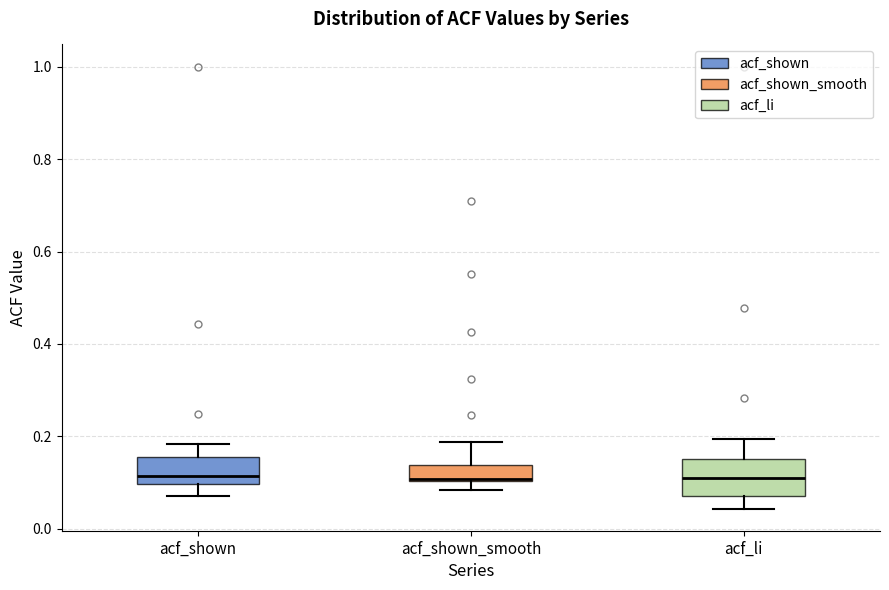

Reading left to right, transcribe this box plot: for each box, give where its median line is, the range the box spans, and where its two whiskers end, as read against the y-axis. The values are not printed on the chart, so give them approximately, as read against the axis.

acf_shown: median 0.12, box 0.10 to 0.16, whiskers 0.08 to 0.18
acf_shown_smooth: median 0.10 (drawn on the box's lower edge), box 0.10 to 0.14, whiskers 0.08 to 0.18
acf_li: median 0.12, box 0.08 to 0.16, whiskers 0.04 to 0.20